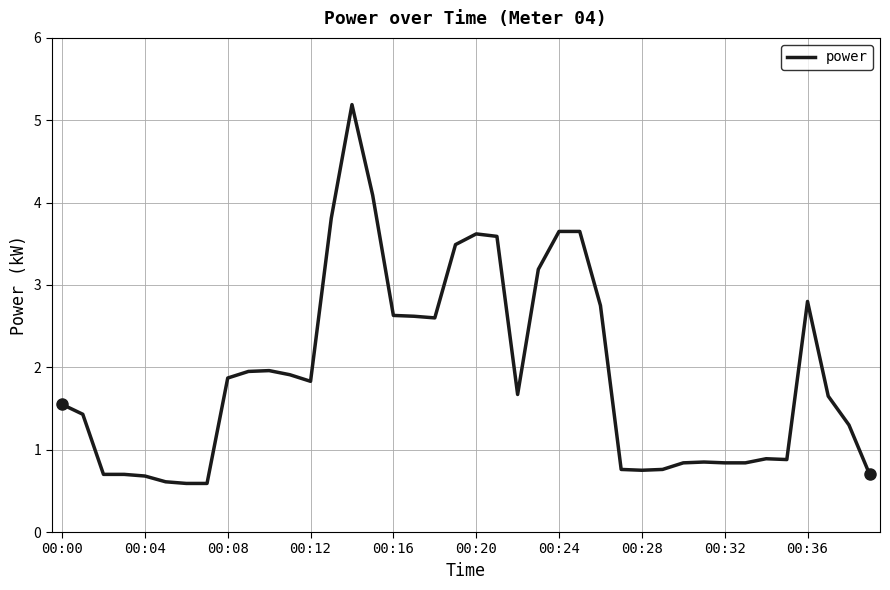

What is the sum of all values?

76.8